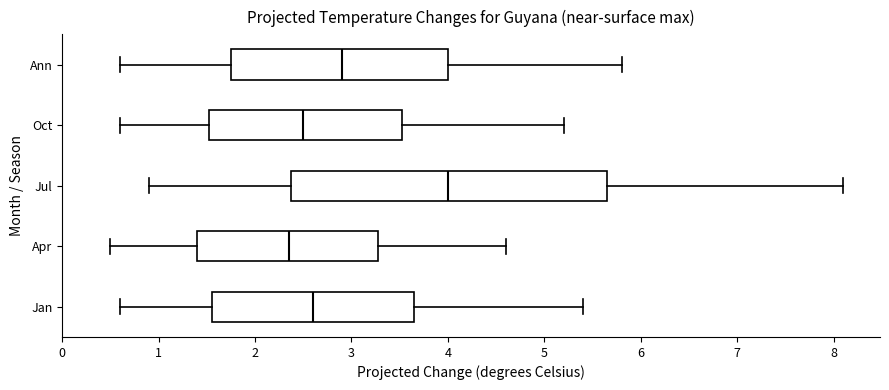

Comparing the boxes themselves (not the whiskers), which one is the widest?

Jul